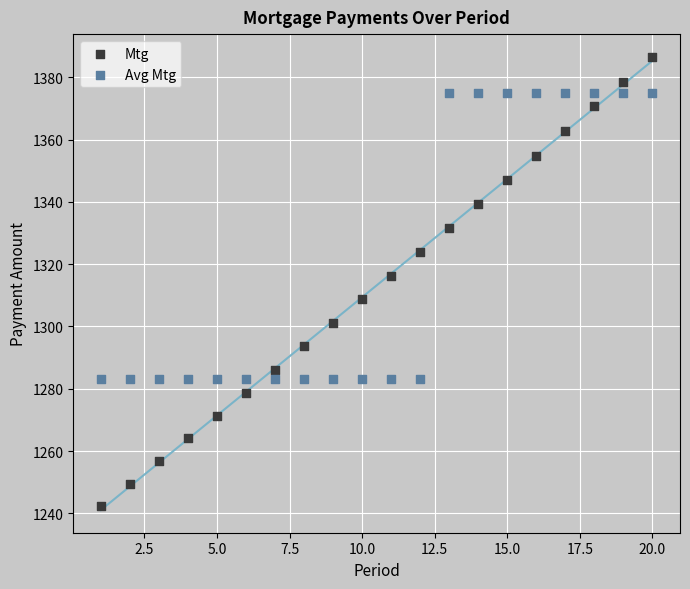

Which series contains the highest Y value?

Mtg